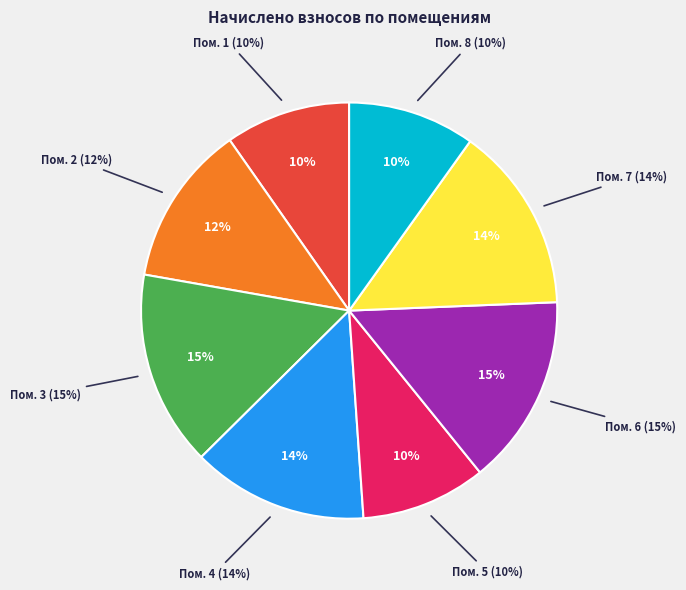

Does 7 represent more than half of the total?

No